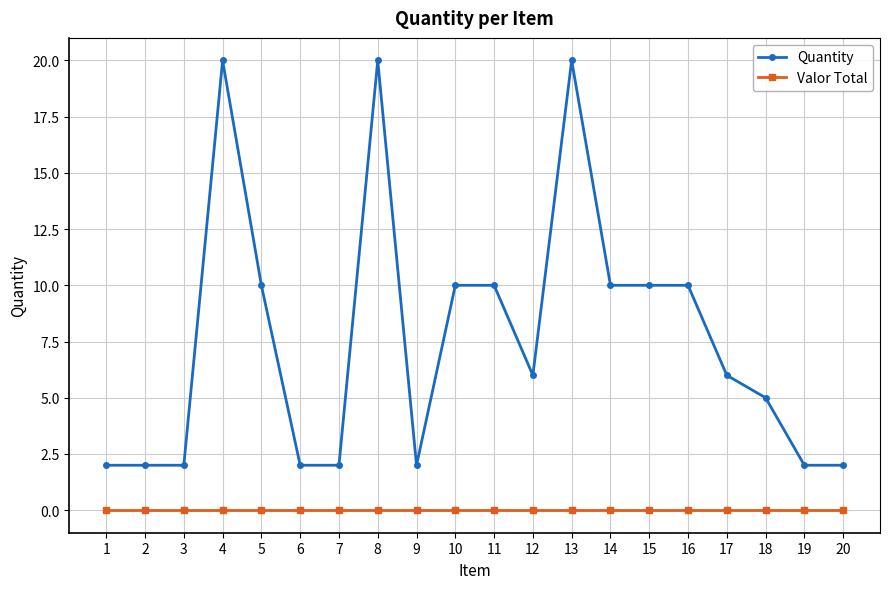

True or false: Quantity has a value of 2 at 1.

True